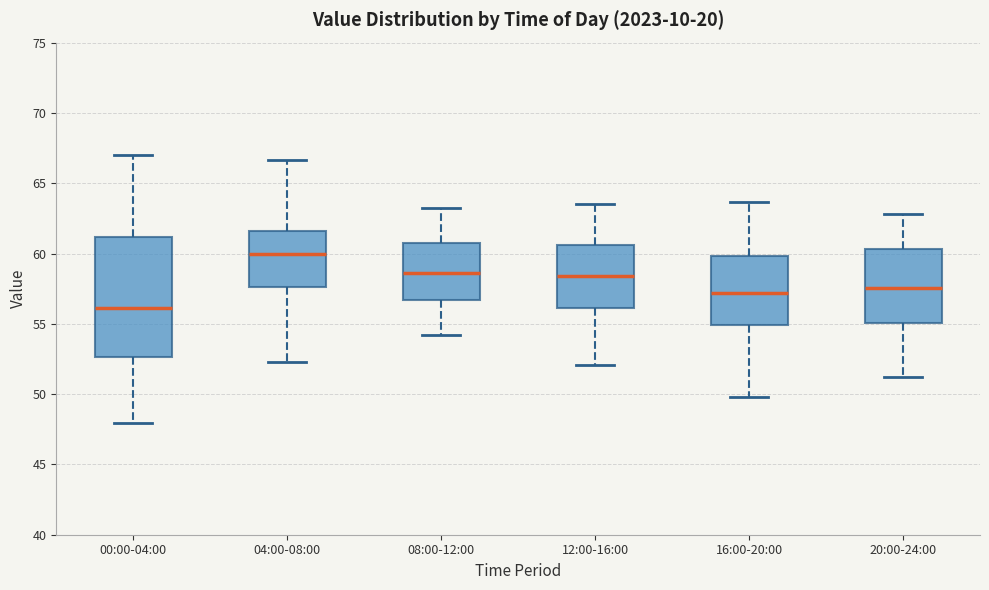

Reading left to right, transcribe this box plot: for each box, give where its median line is, the range the box spans, and where its two whiskers end, as read against the y-axis. The values are not printed on the chart, so give them approximately, as read against the axis.

00:00-04:00: median 56.0, box 52.5 to 61.0, whiskers 48.0 to 67.0
04:00-08:00: median 60.0, box 57.5 to 61.5, whiskers 52.5 to 66.5
08:00-12:00: median 58.5, box 56.5 to 61.0, whiskers 54.0 to 63.5
12:00-16:00: median 58.5, box 56.0 to 60.5, whiskers 52.0 to 63.5
16:00-20:00: median 57.0, box 55.0 to 60.0, whiskers 50.0 to 63.5
20:00-24:00: median 57.5, box 55.0 to 60.5, whiskers 51.0 to 63.0